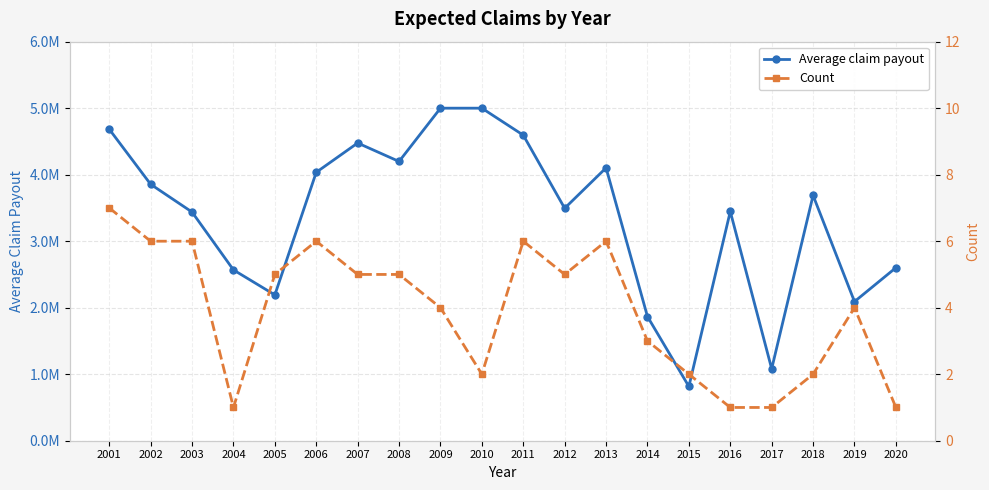

True or false: Average claim payout and Count cross at least once.

False